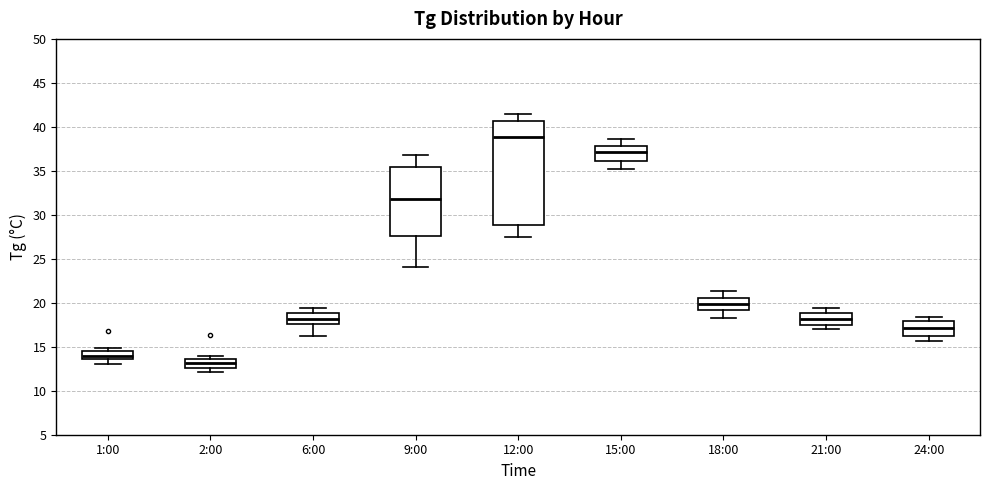

Which box has the highest median line?

12:00